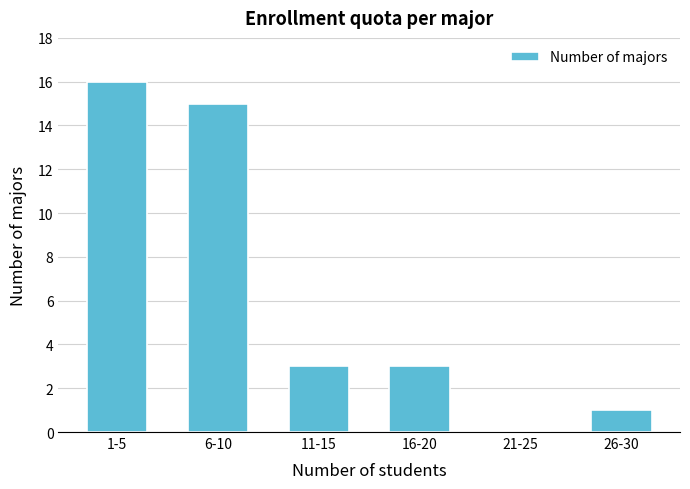

Reading right to left, transcribe all the data shown in this chart.

26-30=1	21-25=0	16-20=3	11-15=3	6-10=15	1-5=16